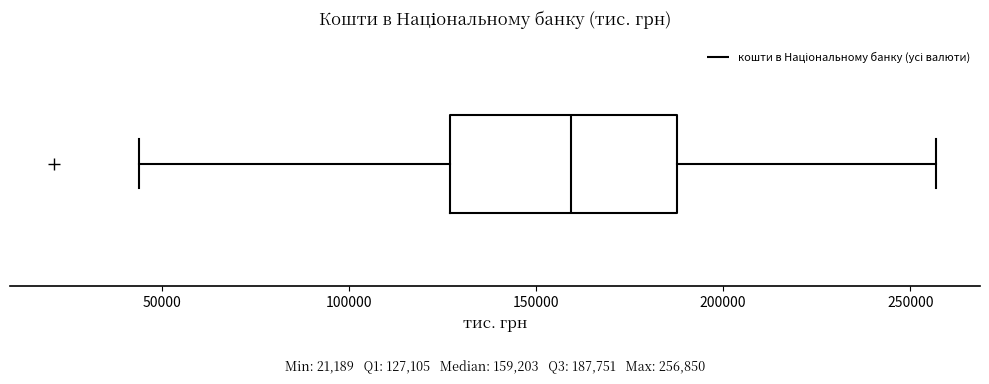

Transcribe this box plot: give where the median line is, the range the box spans, and where the two whiskers end, as read against the x-axis. The values are not printed on the chart, so give them approximately, as read against the axis.

median 160000, box 125000 to 190000, whiskers 45000 to 255000